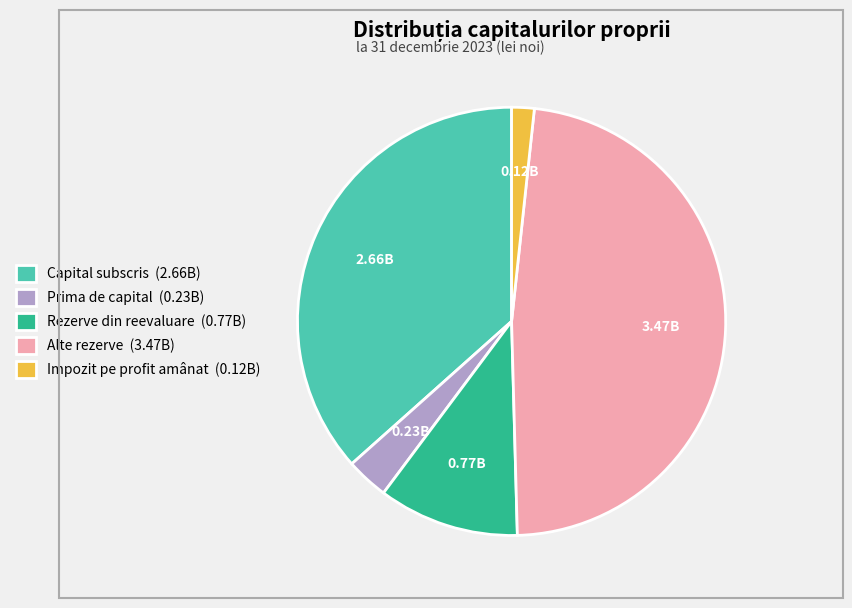

Is it true that Prima de capital is 15% of the pie?

False